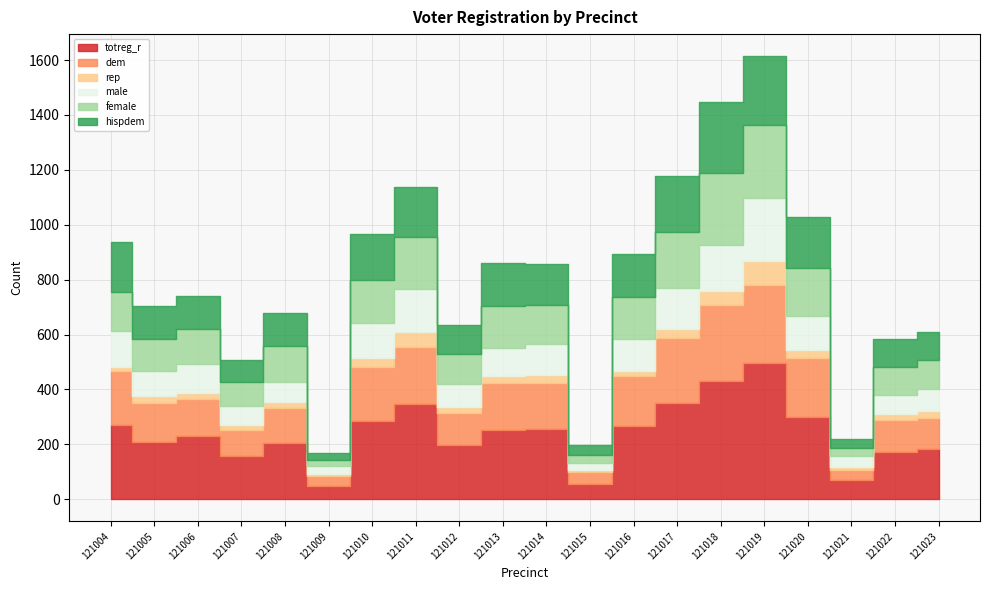

Which series has the widest spread of values?

totreg_r